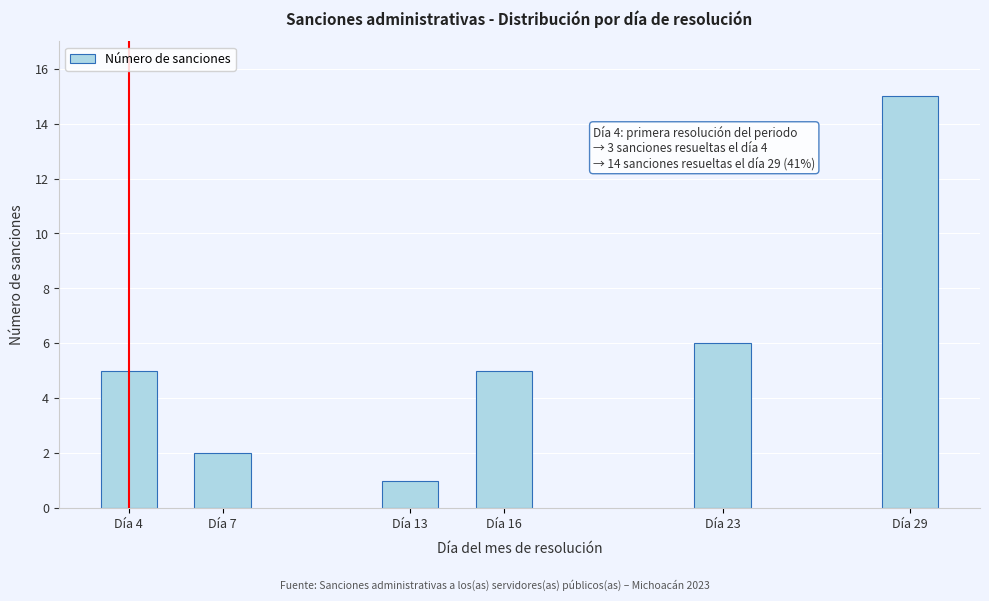

Reading right to left, what are all the values shown in this chart?

15	6	5	1	2	5